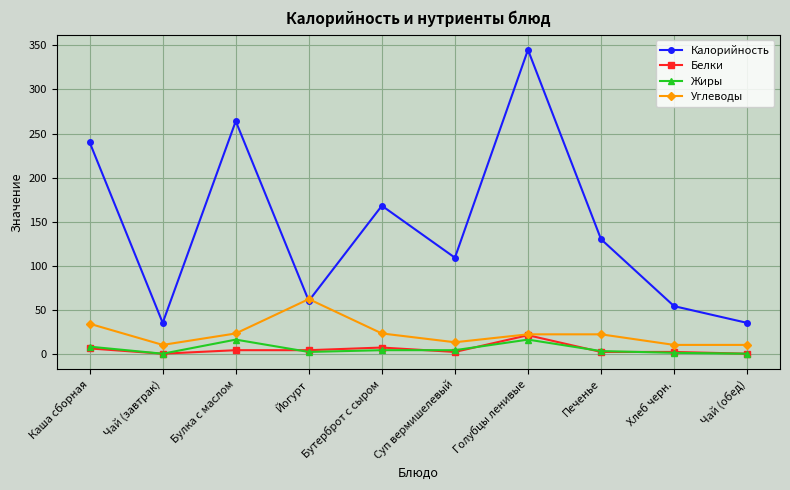

How many values in the Белки series are below 4?

5